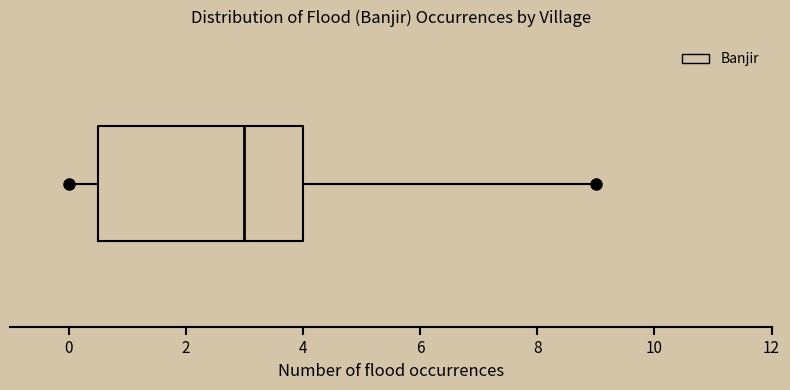

Transcribe this box plot: give where the median line is, the range the box spans, and where the two whiskers end, as read against the x-axis. The values are not printed on the chart, so give them approximately, as read against the axis.

median 3.0, box 0.6 to 4.0, whiskers 0.0 to 9.0